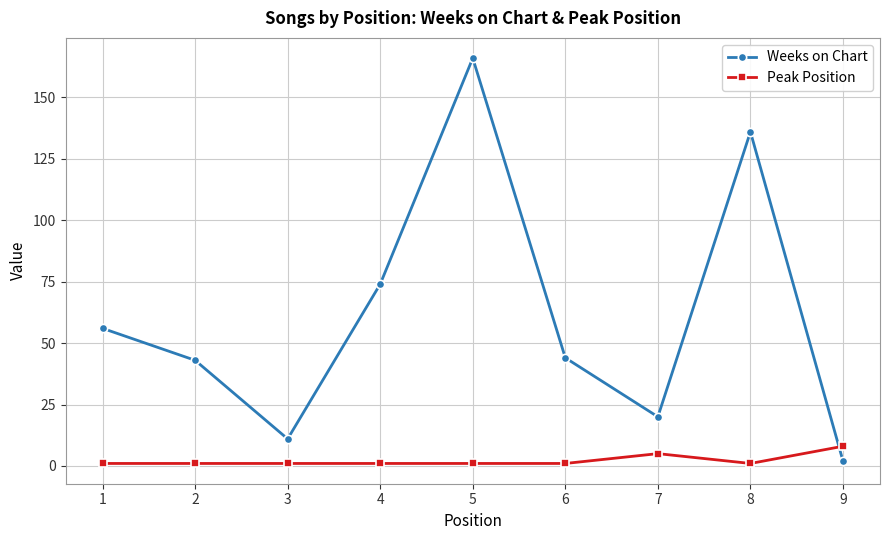

Where is the first local maximum for Weeks on Chart?

5